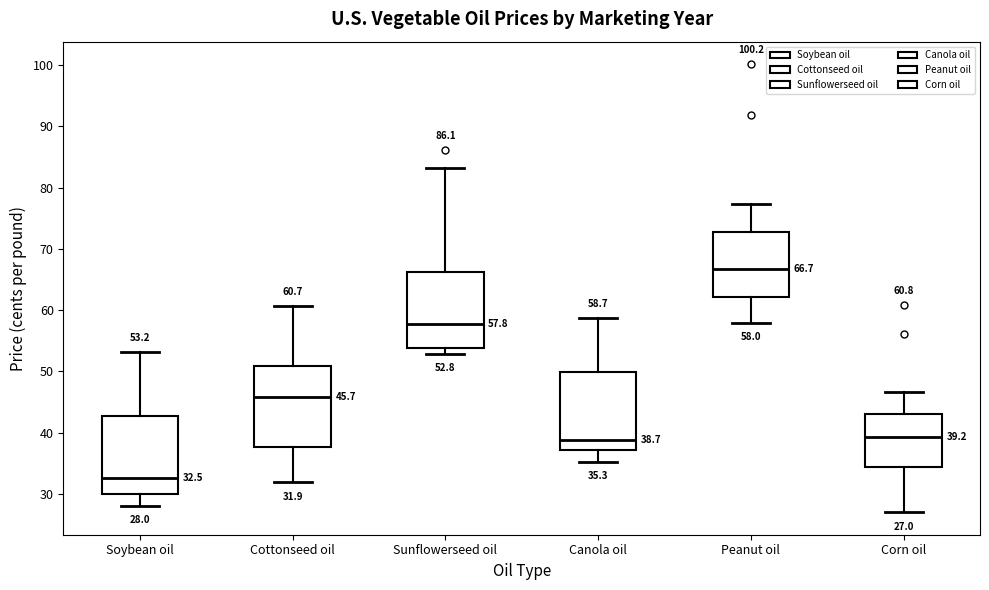

Which box has the highest median line?

Peanut oil